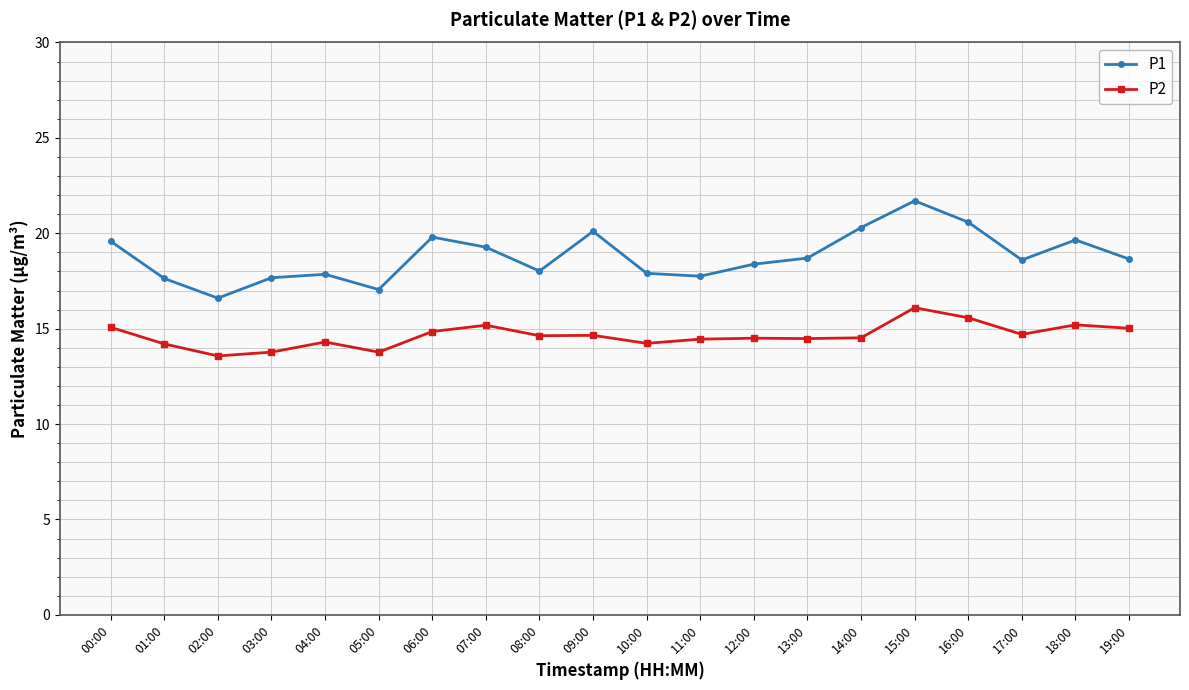

How many series are shown in this chart?

2